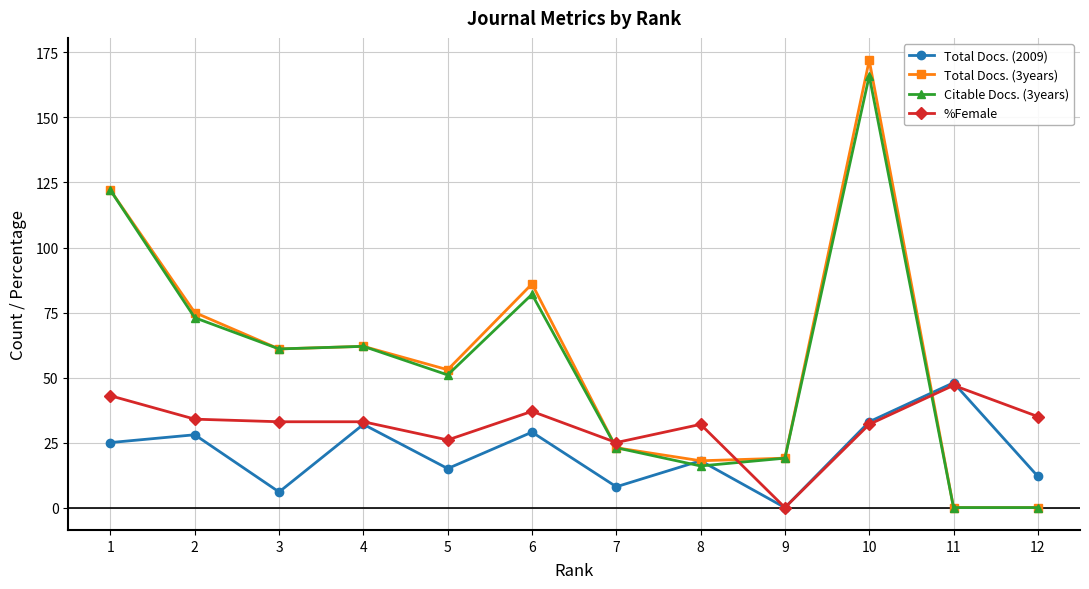

True or false: Total Docs. (3years) and %Female intersect in this chart.

True